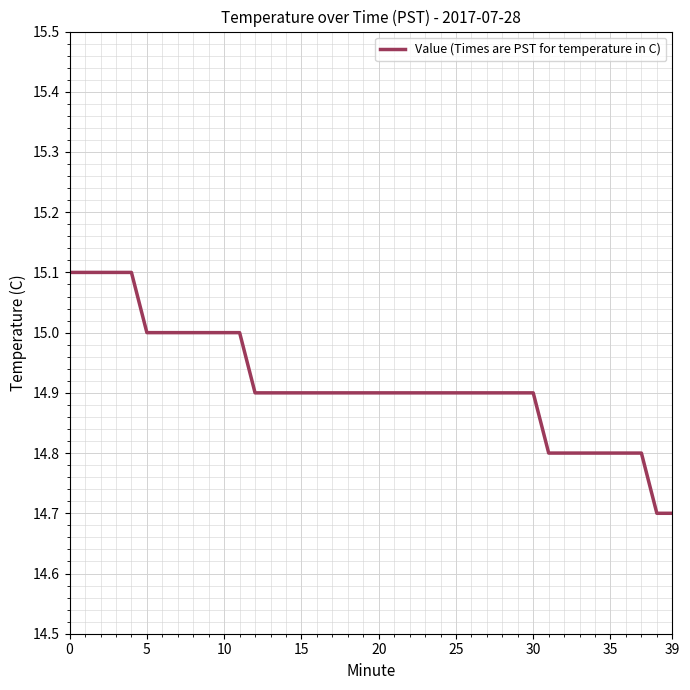

What is the maximum value shown in the chart?

15.1